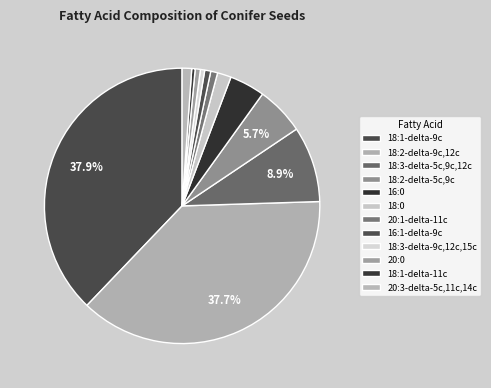

How many slices are in this pie chart?

12